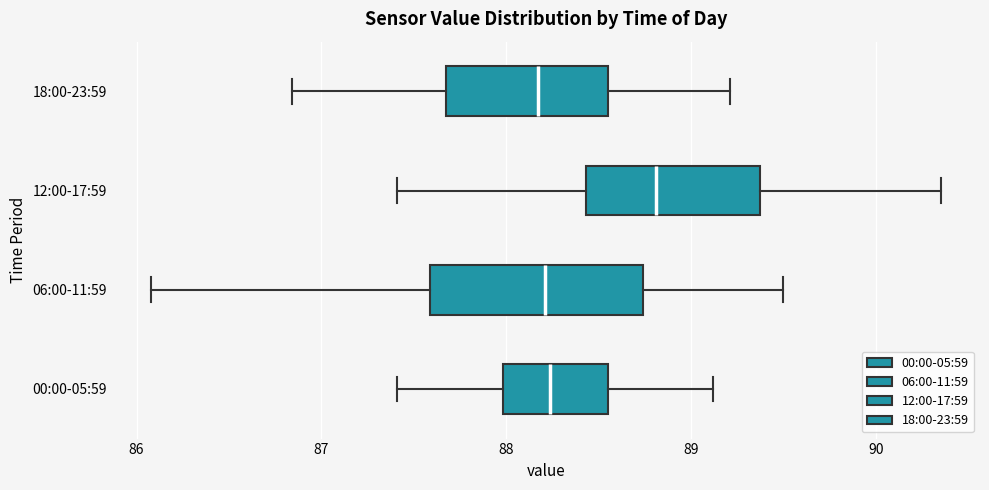

Reading bottom to top, read every box against the x-axis: the position of its median line, the range the box covers, and the ends of its whiskers. The values are not printed on the chart, so give them approximately, as read against the axis.

00:00-05:59: median 88.2, box 88.0 to 88.6, whiskers 87.4 to 89.1
06:00-11:59: median 88.2, box 87.6 to 88.7, whiskers 86.1 to 89.5
12:00-17:59: median 88.8, box 88.4 to 89.4, whiskers 87.4 to 90.4
18:00-23:59: median 88.2, box 87.7 to 88.6, whiskers 86.8 to 89.2